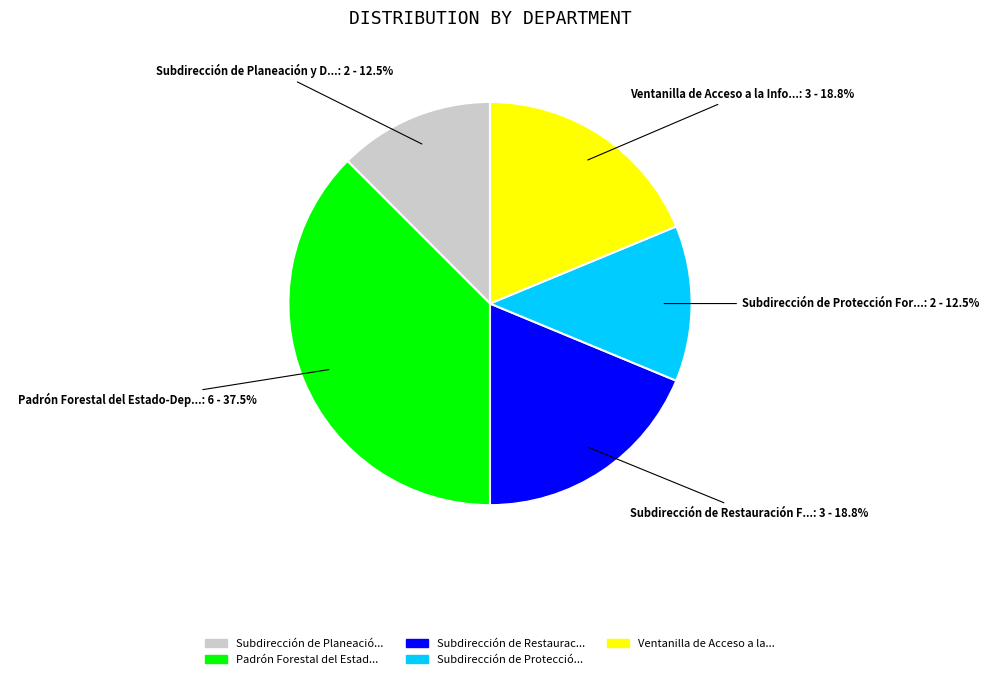

How many segments does this pie chart have?

5